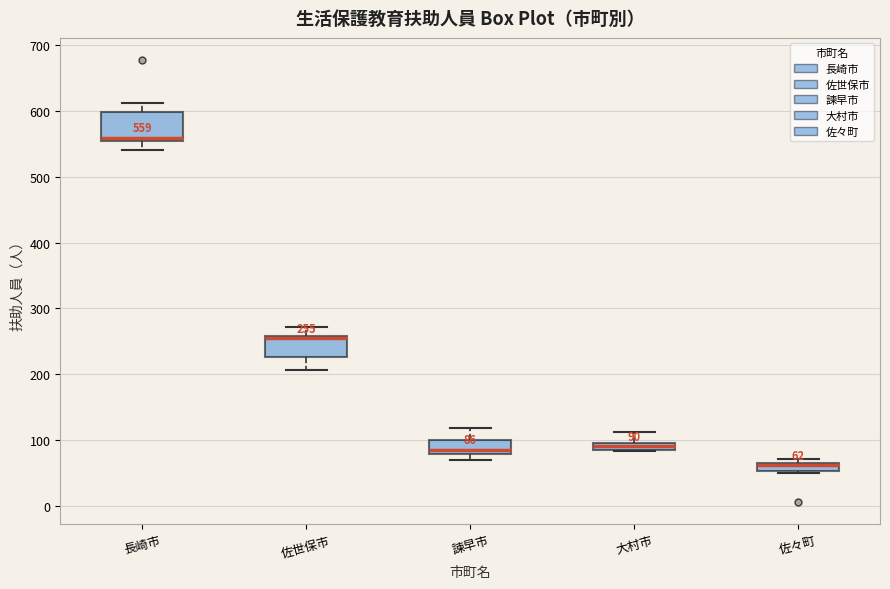

Which box is the tallest, from its lower edge to its upper edge?

長崎市